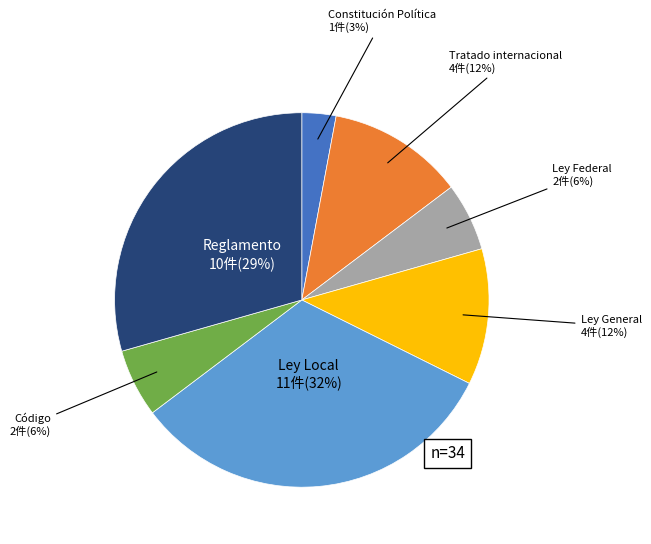

To the nearest percent, what is the difference between the largest and smallest slice percentages?

29%